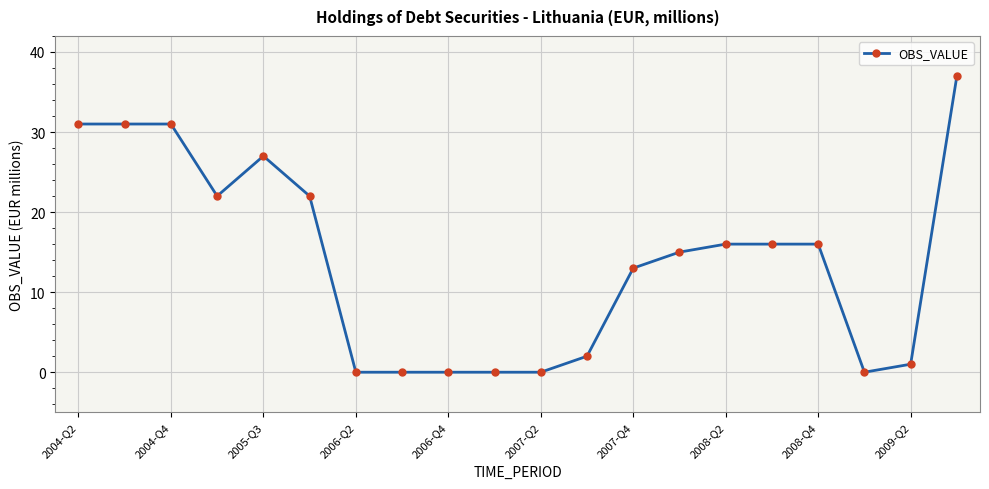

What is the greatest value displayed?

37